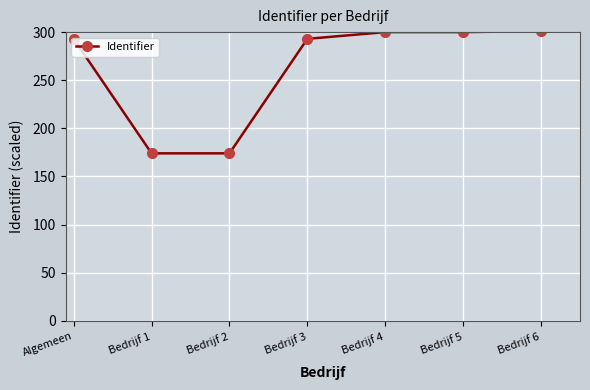

What is the difference between the values at Bedrijf 3 and Bedrijf 4?

7